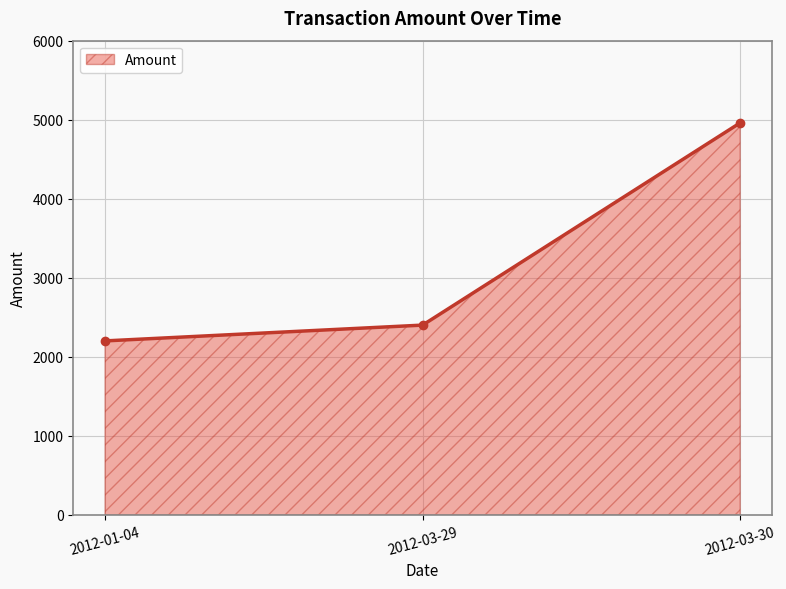

Read the value at 2012-03-30, to the nearest 50.

4950